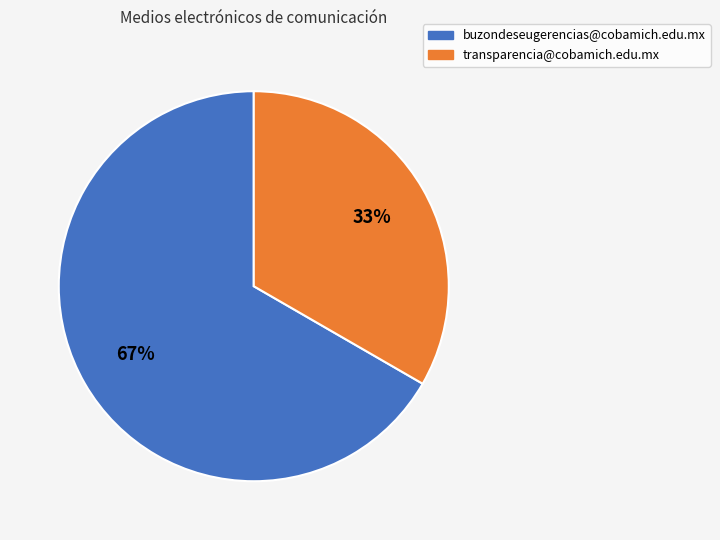

Which has a higher value, buzondeseugerencias@cobamich.edu.mx or transparencia@cobamich.edu.mx?

buzondeseugerencias@cobamich.edu.mx